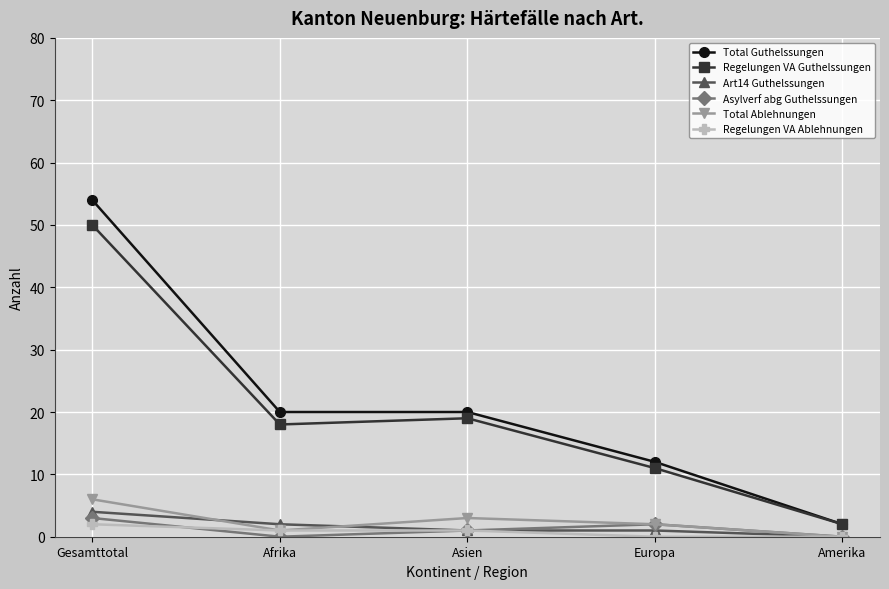

The value of Regelungen VA Ablehnungen at Gesamttotal is 2. True or false?

True